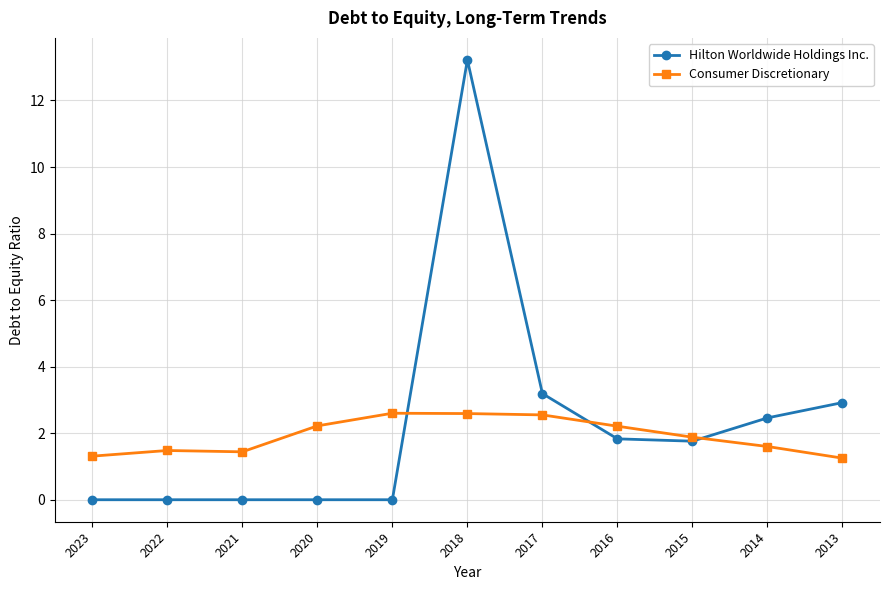

True or false: Consumer Discretionary has a value of 2.7 at 2015.

False